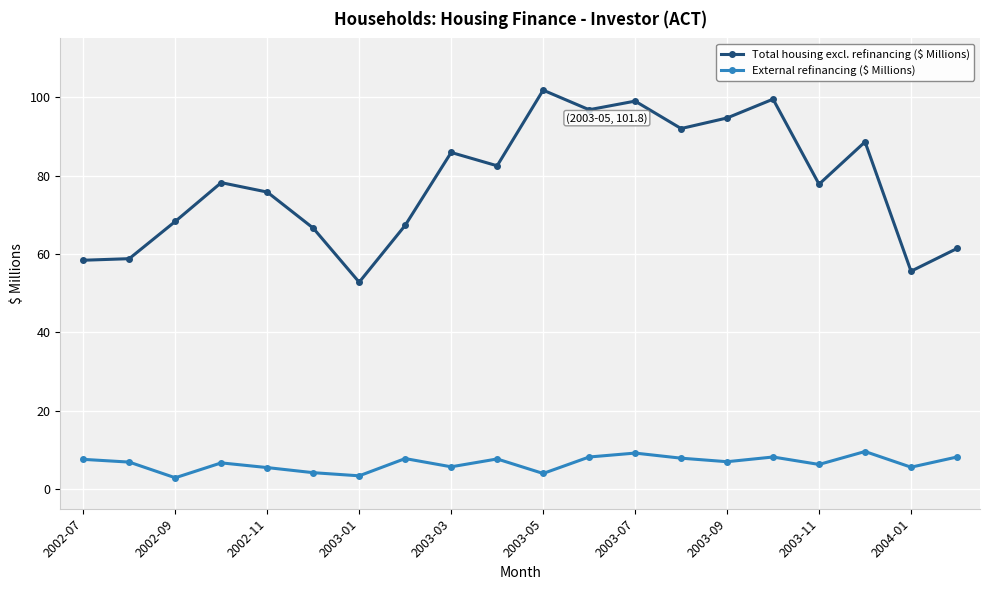

True or false: External refinancing ($ Millions) and Total housing excl. refinancing ($ Millions) cross at least once.

False